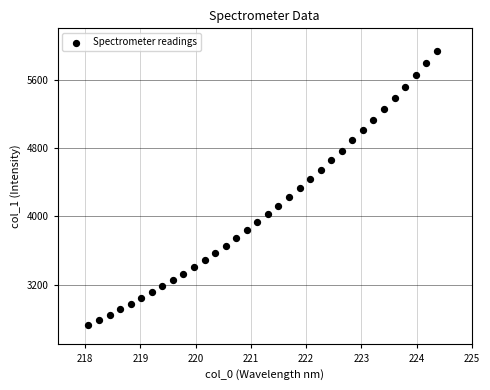

What is the range of Y values (max minus min)?

3202.3